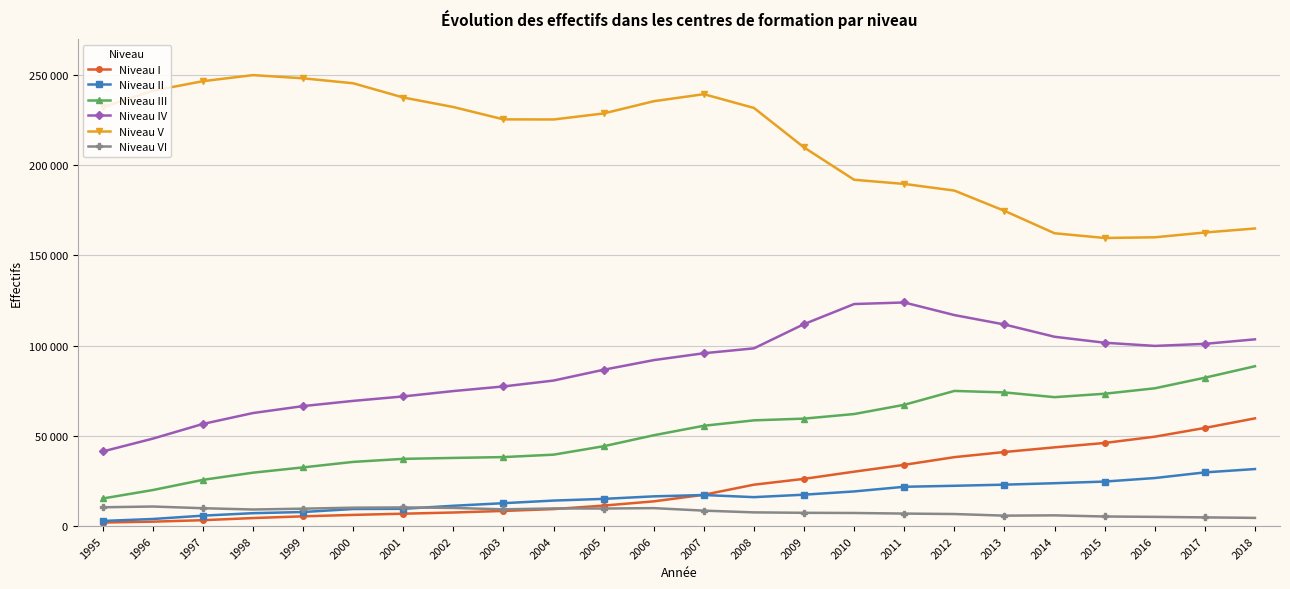

Reading left to right, extract all data points from this chart.

Niveau I: 1948	2441	3250	4436	5397	6185	6852	7514	8378	9407	11341	13690	17340	22928	26156	30142	33931	38182	41027	43614	46041	49523	54364	59667
Niveau II: 2829	3916	5768	7143	7780	9448	9568	11243	12674	14124	15063	16461	17198	16021	17387	19189	21762	22321	22937	23743	24655	26605	29740	31582
Niveau III: 15273	19952	25603	29581	32507	35553	37234	37751	38217	39560	44233	50316	55577	58572	59532	62074	67193	74868	74048	71419	73317	76326	82200	88551
Niveau IV: 41327	48438	56579	62622	66469	69355	71828	74802	77362	80623	86609	91951	95753	98470	111900	123018	123888	116897	111682	104880	101582	99814	100952	103453
Niveau V: 232062	241182	246490	249850	248084	245333	237446	232166	225335	225274	228613	235391	239294	231659	209767	191857	189560	185875	174654	162226	159610	159998	162650	164874
Niveau VI: 10409	10823	9887	9174	9640	10184	10330	10052	9254	9771	9718	9936	8547	7583	7344	7243	6919	6670	5769	5932	5304	5097	4810	4525